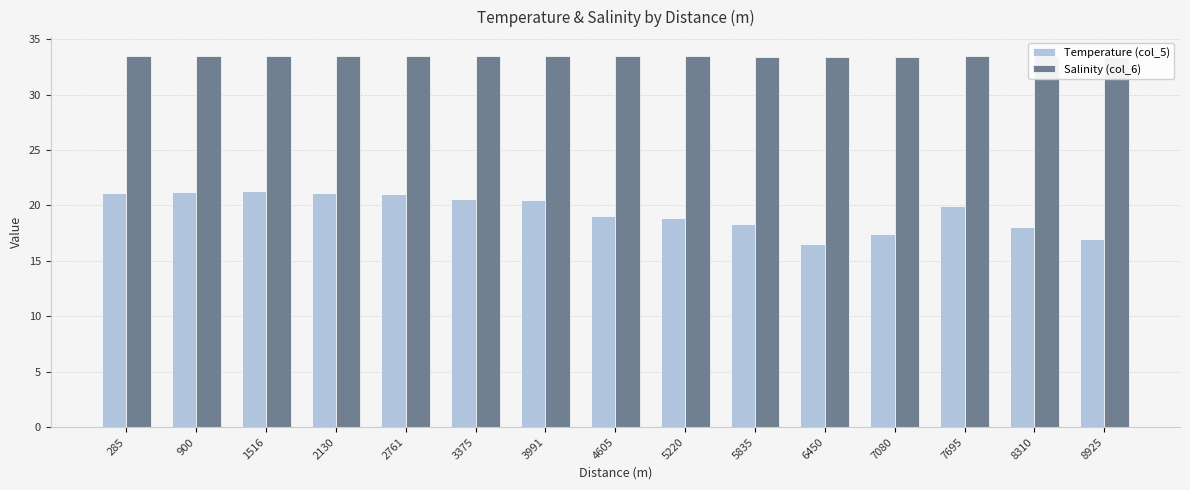

What is the average value of the Temperature (col_5) series?

19.5